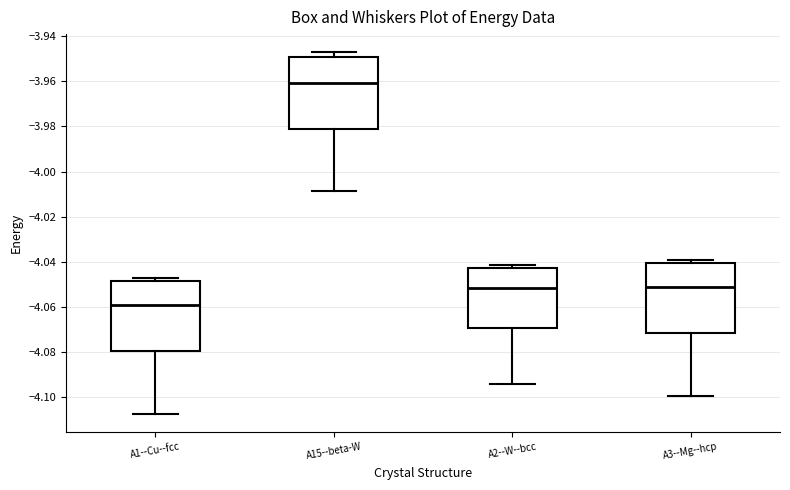

Reading left to right, transcribe this box plot: for each box, give where its median line is, the range the box spans, and where its two whiskers end, as read against the y-axis. The values are not printed on the chart, so give them approximately, as read against the axis.

A1--Cu--fcc: median -4.060, box -4.080 to -4.048, whiskers -4.108 to -4.046
A15--beta-W: median -3.960, box -3.982 to -3.950, whiskers -4.008 to -3.948
A2--W--bcc: median -4.052, box -4.070 to -4.042, whiskers -4.094 to -4.042 (just above the box's upper edge)
A3--Mg--hcp: median -4.052, box -4.072 to -4.040, whiskers -4.100 to -4.040 (just above the box's upper edge)